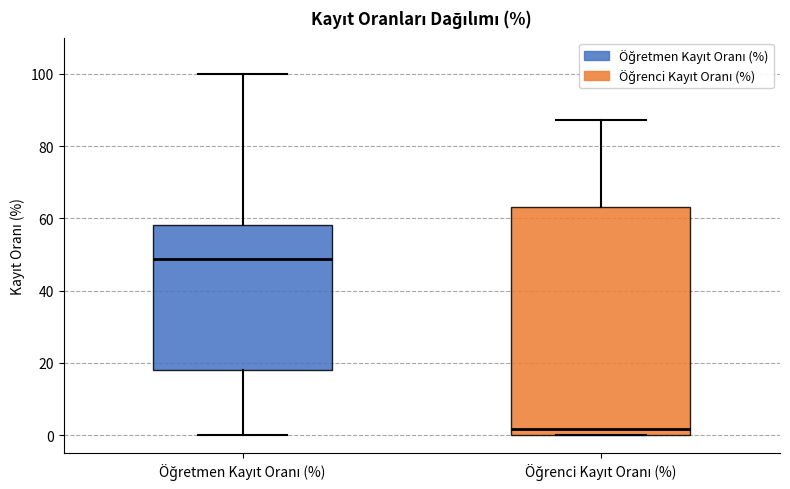

Reading left to right, transcribe this box plot: for each box, give where its median line is, the range the box spans, and where its two whiskers end, as read against the y-axis. The values are not printed on the chart, so give them approximately, as read against the axis.

Öğretmen Kayıt Oranı (%): median 48, box 18 to 58, whiskers 0 to 100
Öğrenci Kayıt Oranı (%): median 2, box 0 to 64, whiskers 0 to 88